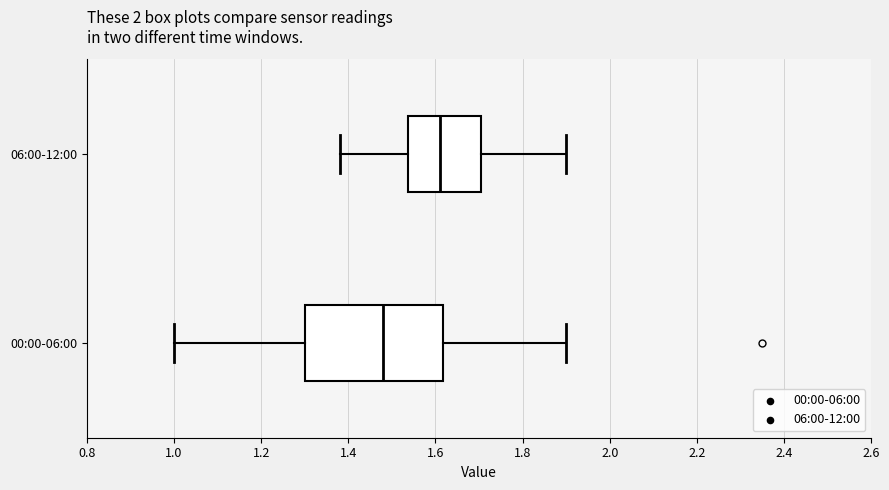

Reading bottom to top, read every box against the x-axis: the position of its median line, the range the box covers, and the ends of its whiskers. The values are not printed on the chart, so give them approximately, as read against the axis.

00:00-06:00: median 1.48, box 1.30 to 1.62, whiskers 1.00 to 1.90
06:00-12:00: median 1.62, box 1.54 to 1.70, whiskers 1.38 to 1.90